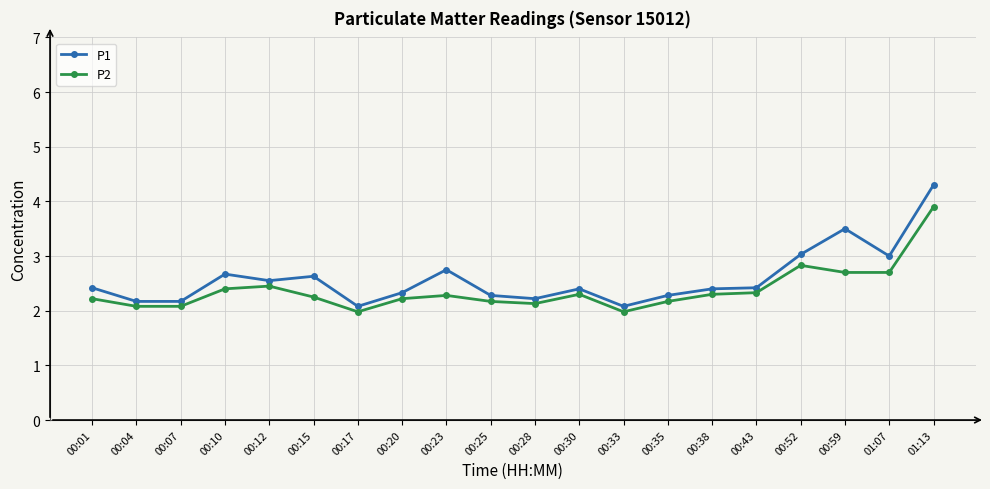

True or false: P1 has a value of 4.1 at 00:38.

False